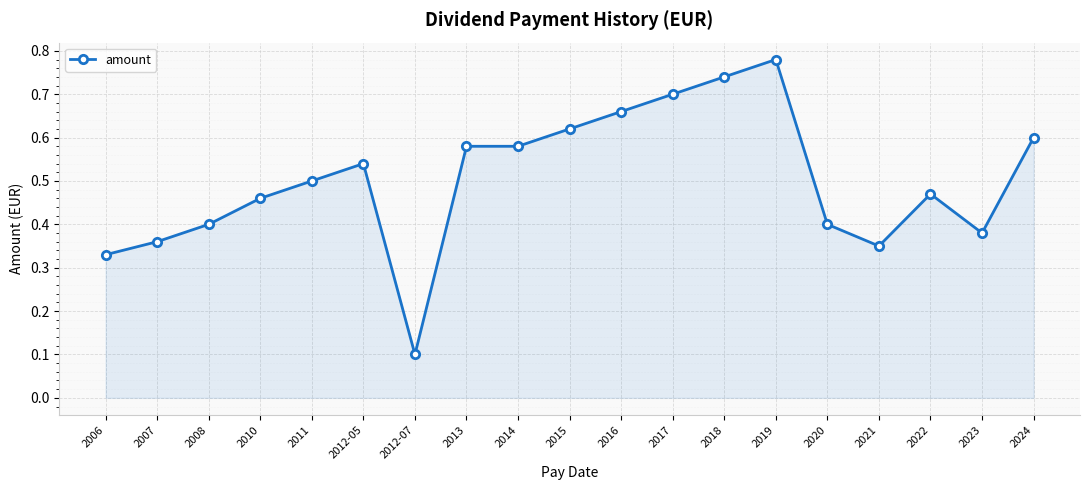

True or false: the data shows 0.5 at 2010.

True